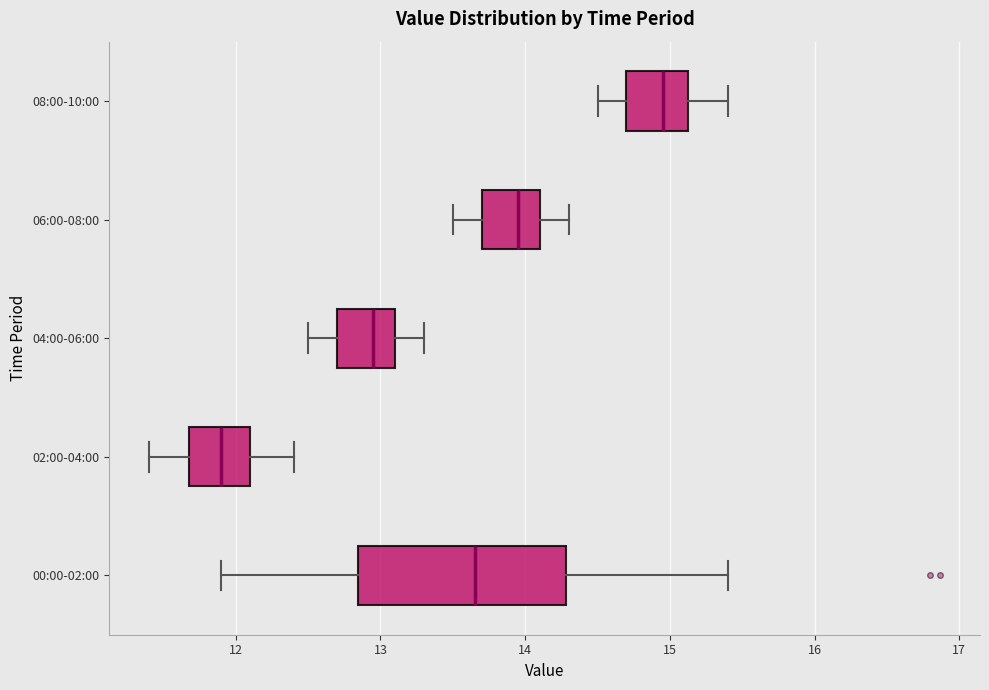

Comparing the boxes themselves (not the whiskers), which one is the widest?

00:00-02:00